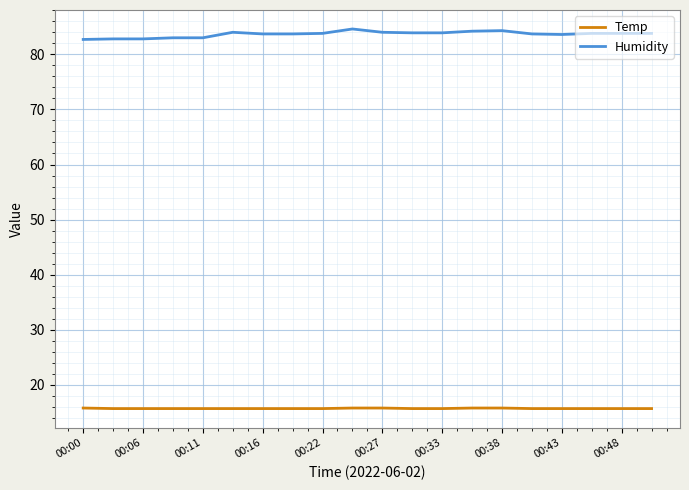

Rank the series by their average value, from lowest to highest.

Temp, Humidity